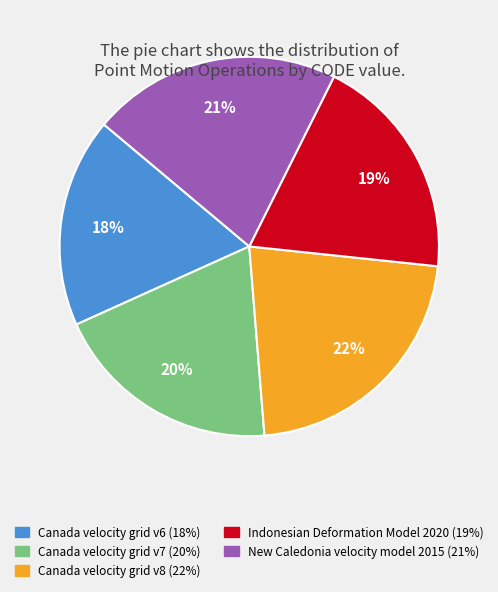

Is it true that Canada velocity grid v6 is 28% of the pie?

False